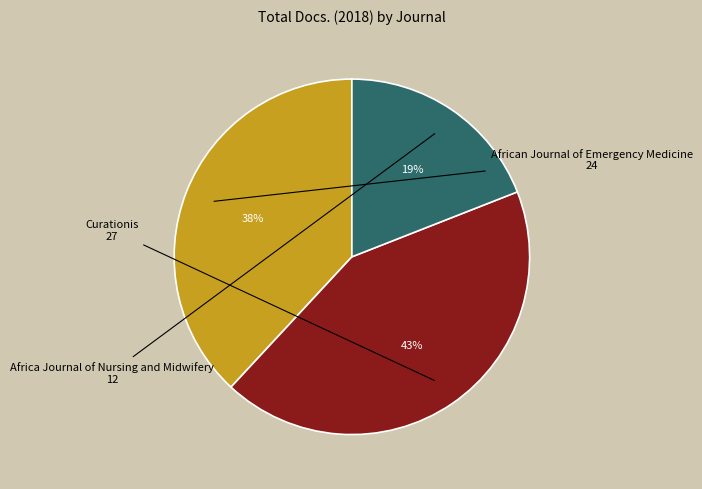

Is there a majority slice in this chart?

No